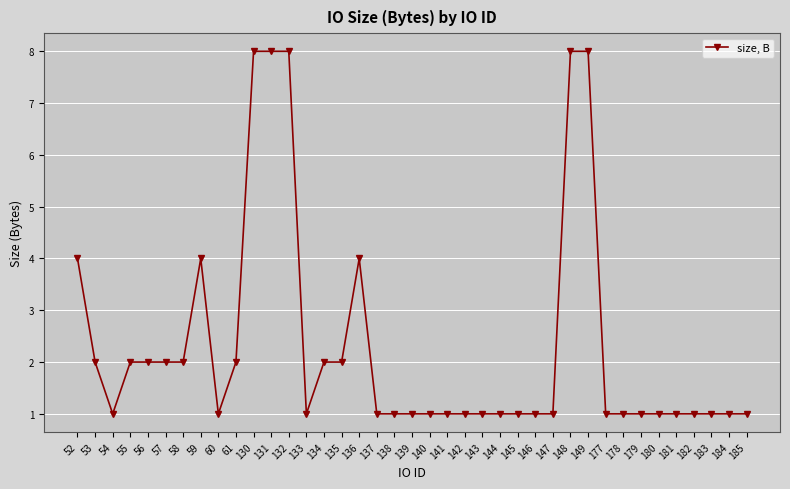

True or false: the data shows 1 at 177.

True